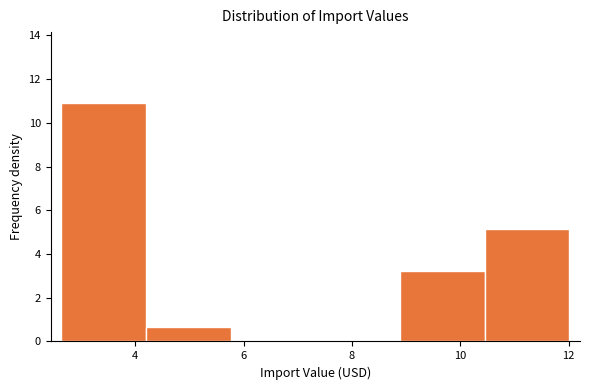

What is the height of the bar covering 2.6 to 4.2 on the x-axis? Neither the bar edges nor the heights are printed on the chart, so give them approximately, as read against the axes.

10.8